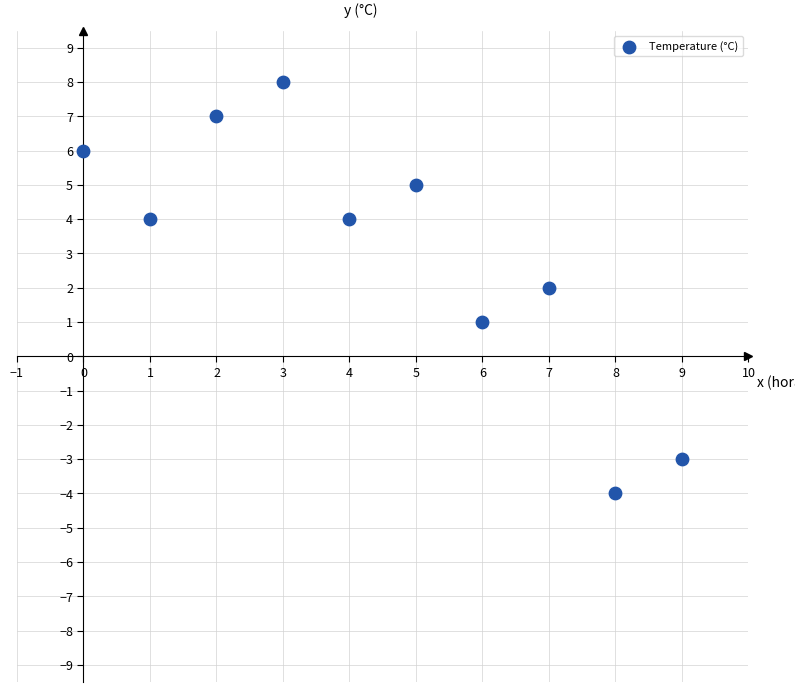

What is the average Y value?

3